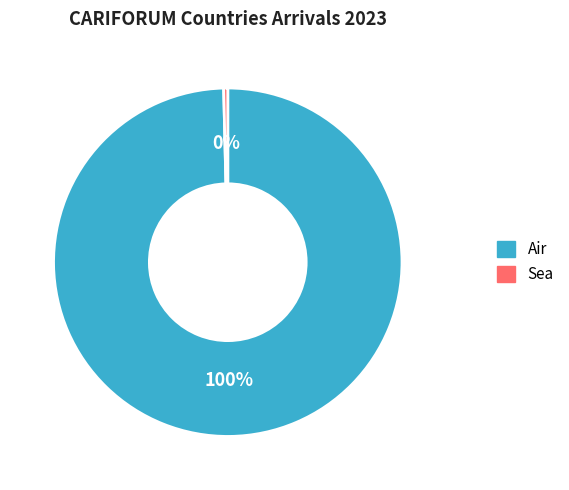

To the nearest percent, what is the average slice percentage?

50%